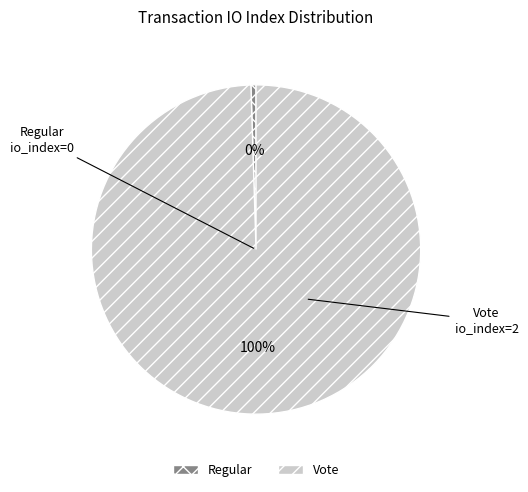

Is it true that Vote is 100% of the pie?

True